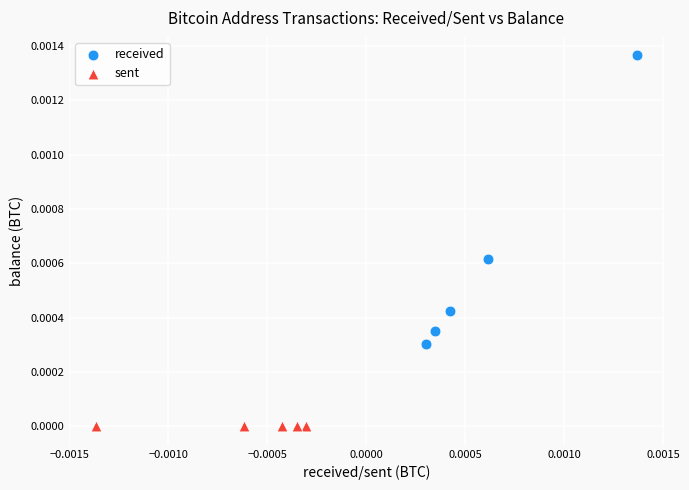

Which series reaches the minimum Y coordinate?

sent